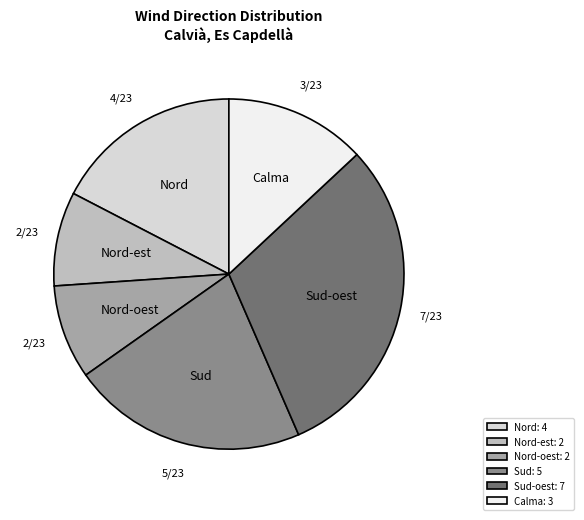

Between Nord-est and Sud, which is larger?

Sud